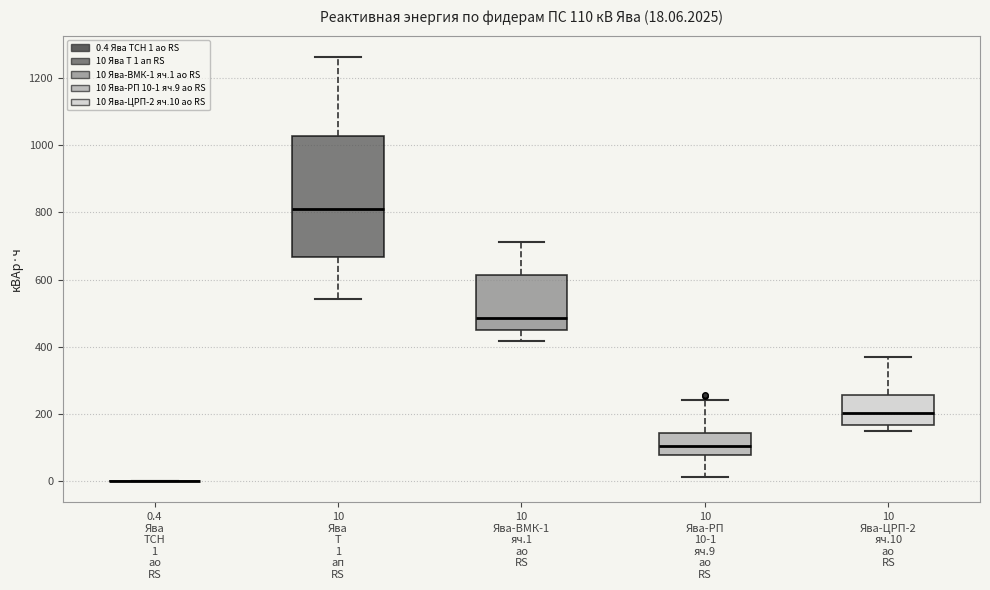

Which box is the tallest, from its lower edge to its upper edge?

10 Ява Т 1 ап RS